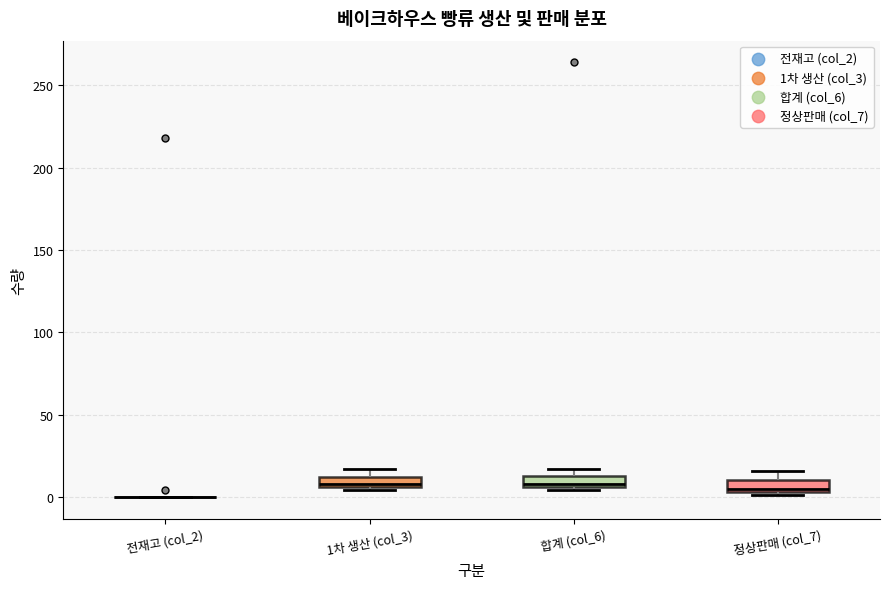

Where is the lower edge of the box for 합계 (col_6) on the y-axis? The values are not printed on the chart, so give them approximately, as read against the axis.

5